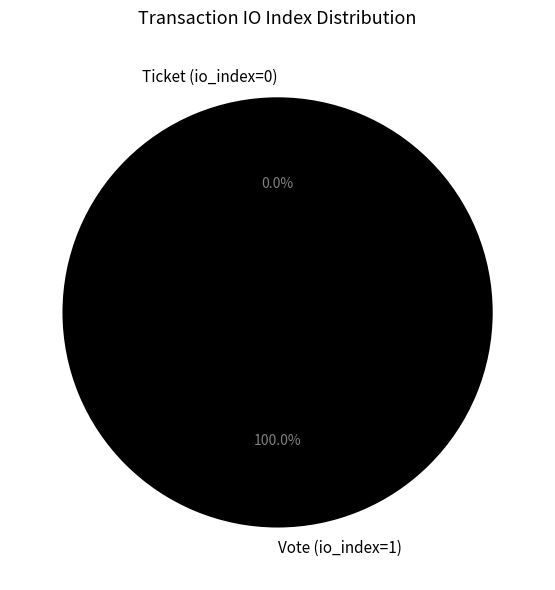

What is the change in value from Vote (io_index=1) to Ticket (io_index=0)?

-1